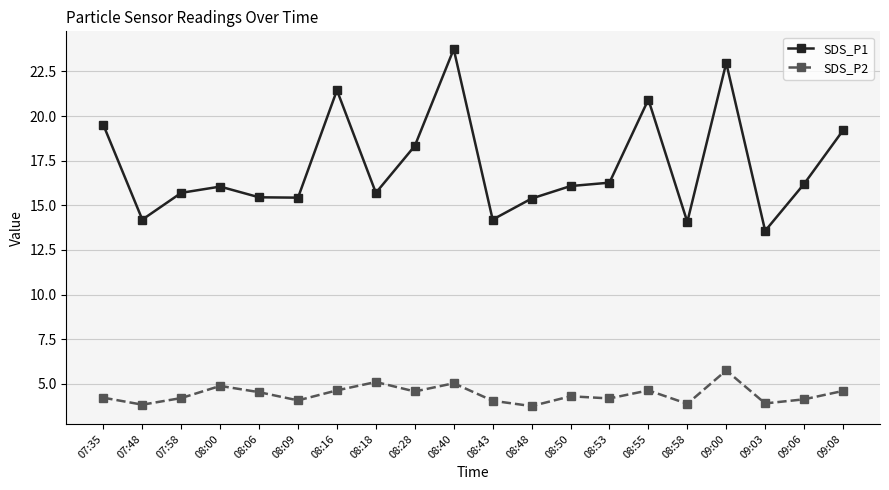

What are all the series names shown in the legend?

SDS_P1, SDS_P2